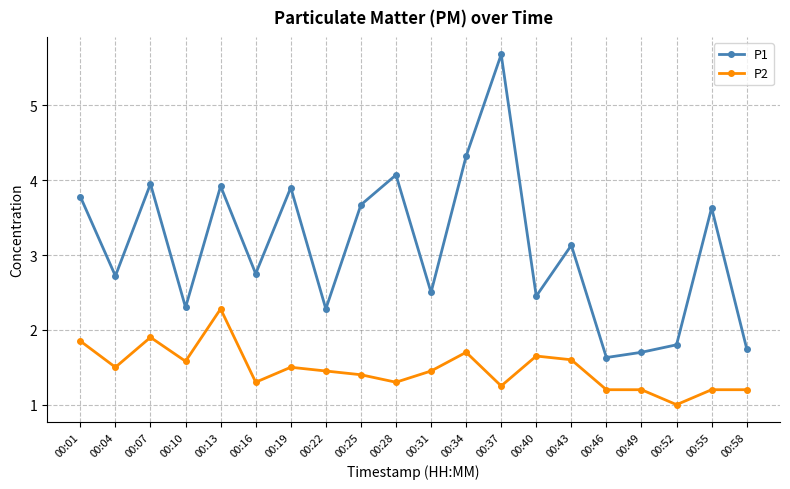

Which series has the largest range (max minus min)?

P1